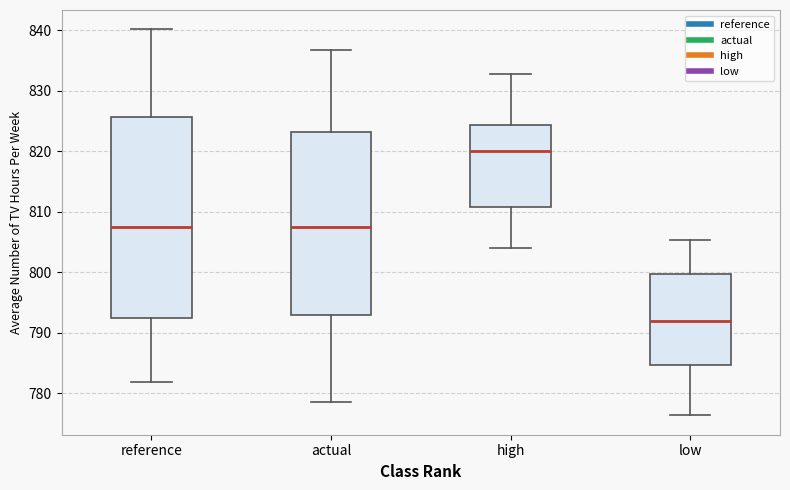

Reading left to right, read every box against the y-axis: the position of its median line, the range the box covers, and the ends of its whiskers. The values are not printed on the chart, so give them approximately, as read against the axis.

reference: median 807, box 793 to 826, whiskers 782 to 840
actual: median 807, box 793 to 823, whiskers 779 to 837
high: median 820, box 811 to 824, whiskers 804 to 833
low: median 792, box 785 to 800, whiskers 776 to 805